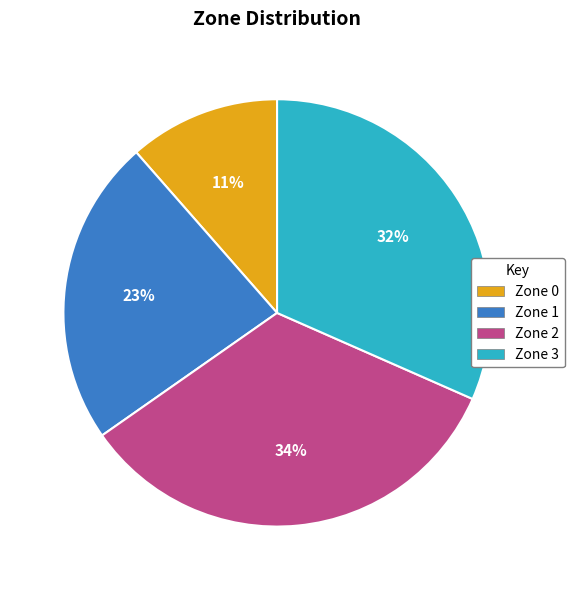

How many segments does this pie chart have?

4